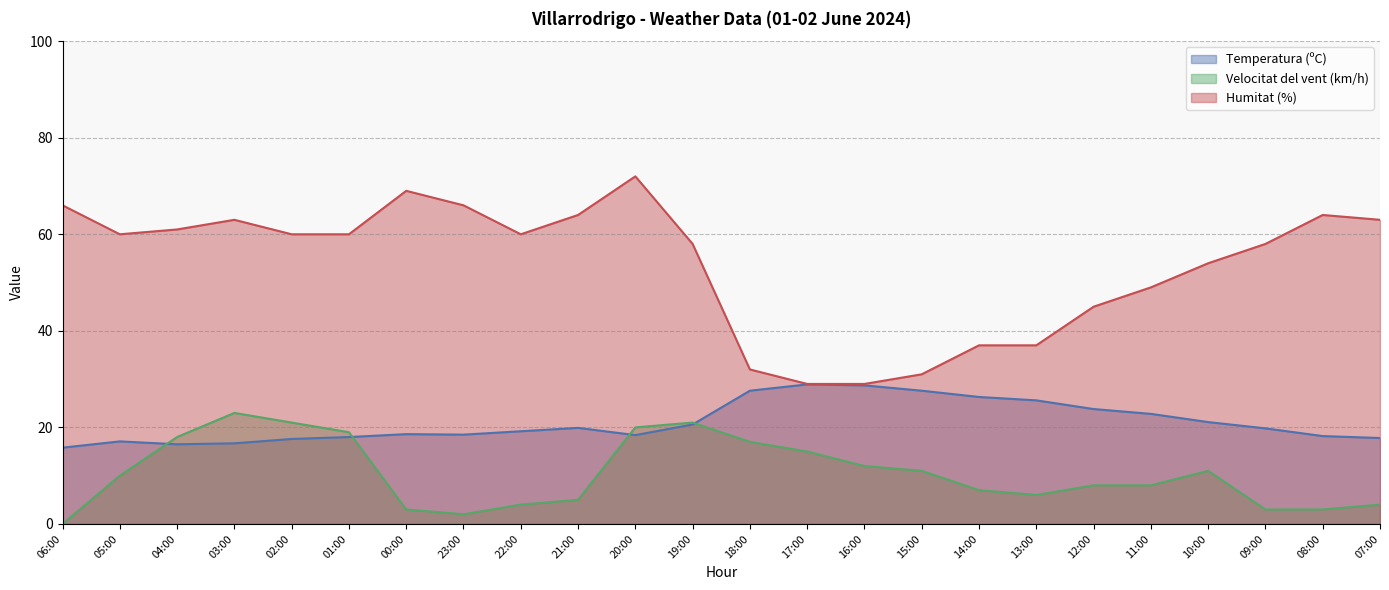

Where does the Velocitat del vent (km/h) series first go above 10?

04:00